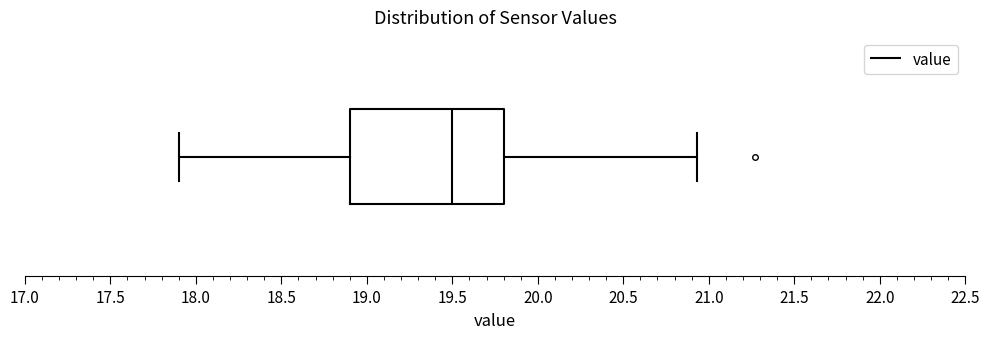

Read this box plot against the x-axis: the position of the median line, the range covered by the box, and the ends of both whiskers. The values are not printed on the chart, so give them approximately, as read against the axis.

median 19.50, box 18.90 to 19.80, whiskers 17.90 to 20.95